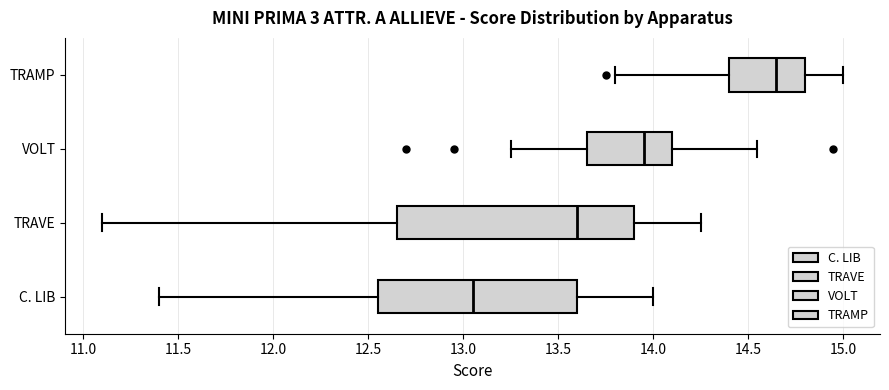

Which box is the widest, from its left edge to its right edge?

TRAVE